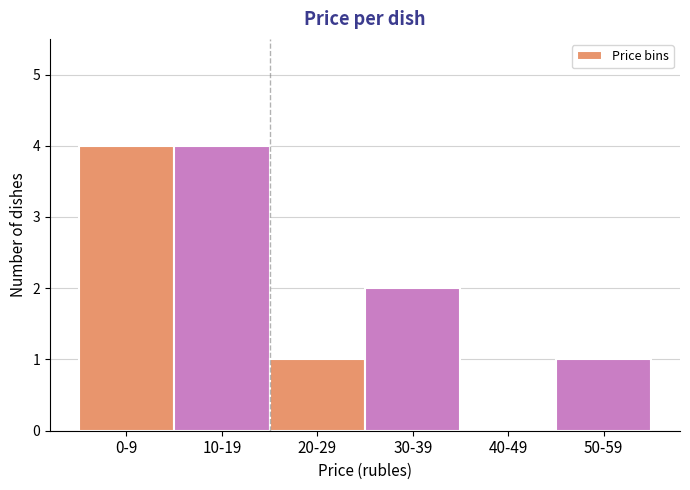

Reading left to right, list all the values displayed in this chart.

0-9=4	10-19=4	20-29=1	30-39=2	40-49=0	50-59=1